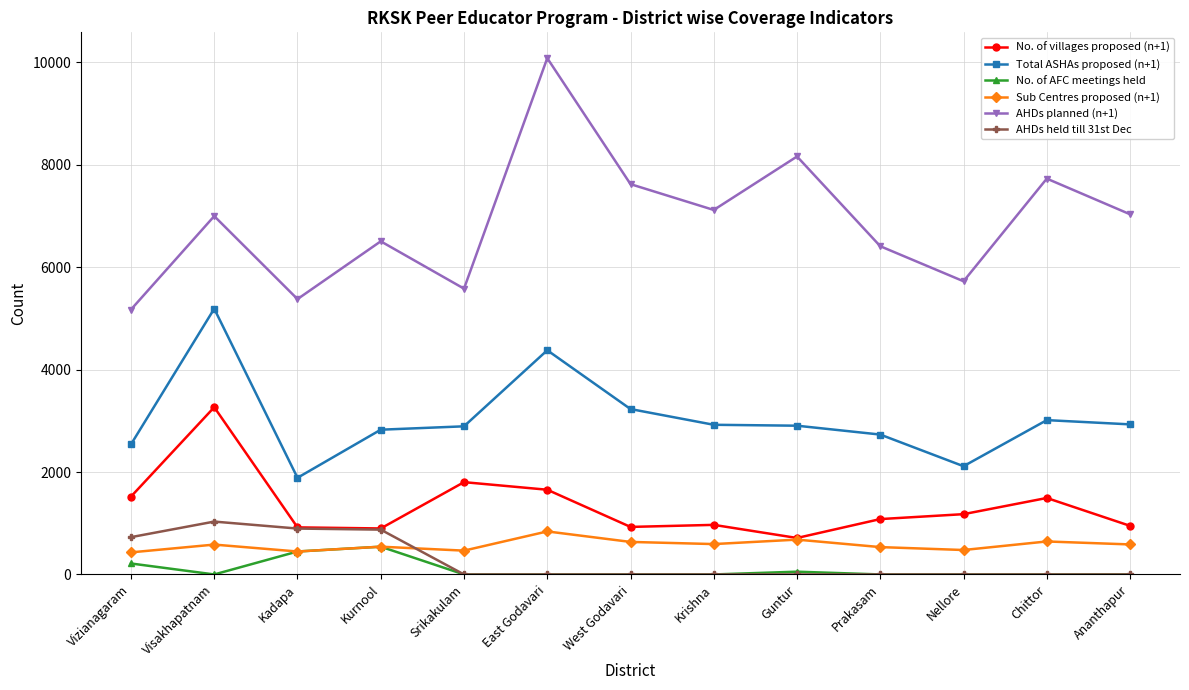

What is the sum of the Total ASHAs proposed (n+1) values at Vizianagaram and Nellore?

4653